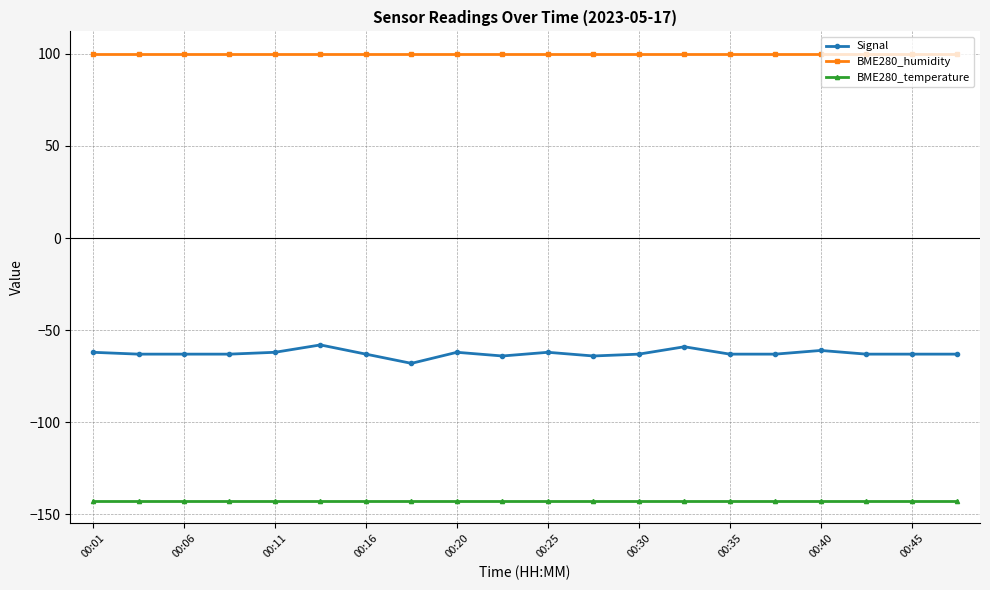

True or false: Signal and BME280_humidity cross at least once.

False